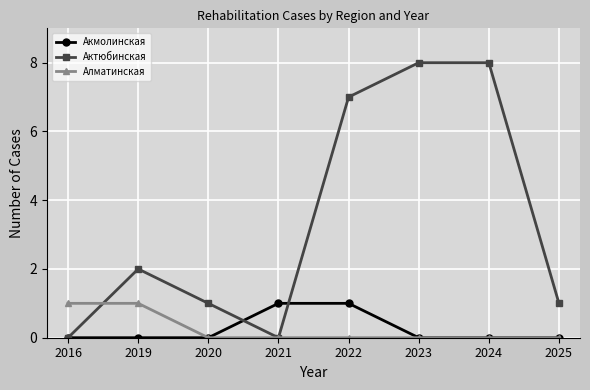

True or false: Актюбинская has more than 2 interior local peaks.

False